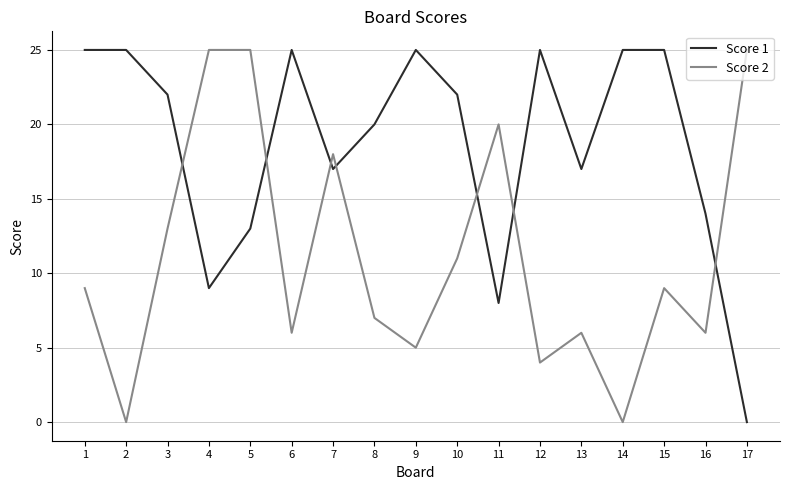

Which series has the largest total across all categories?

Score 1